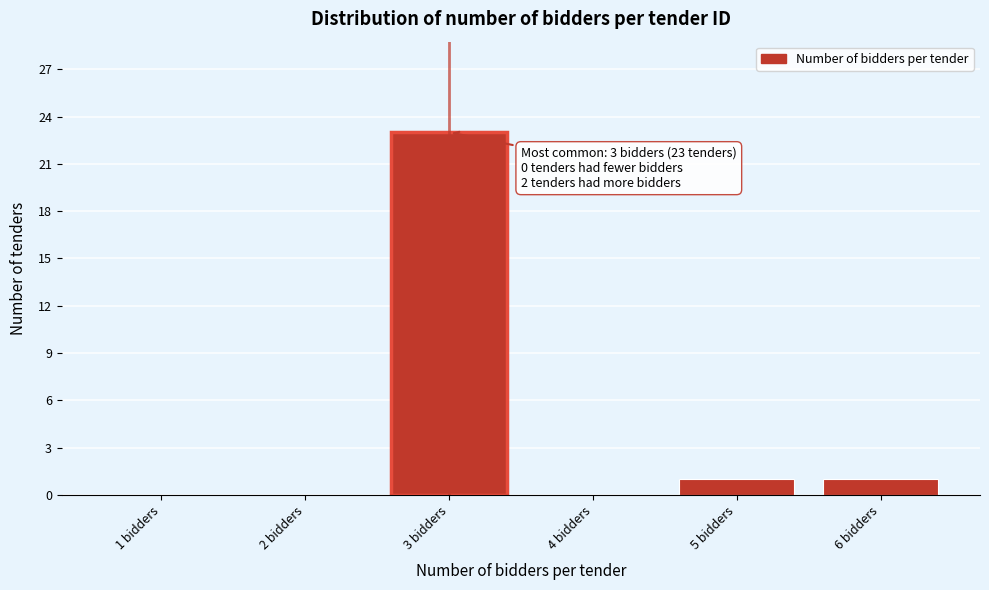

Reading right to left, transcribe all the data shown in this chart.

6 bidders=1	5 bidders=1	4 bidders=0	3 bidders=23	2 bidders=0	1 bidders=0